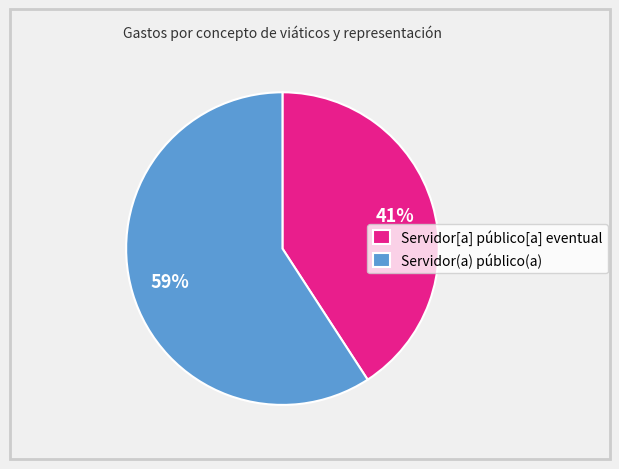

What is the largest slice in the pie chart?

Servidor(a) público(a)